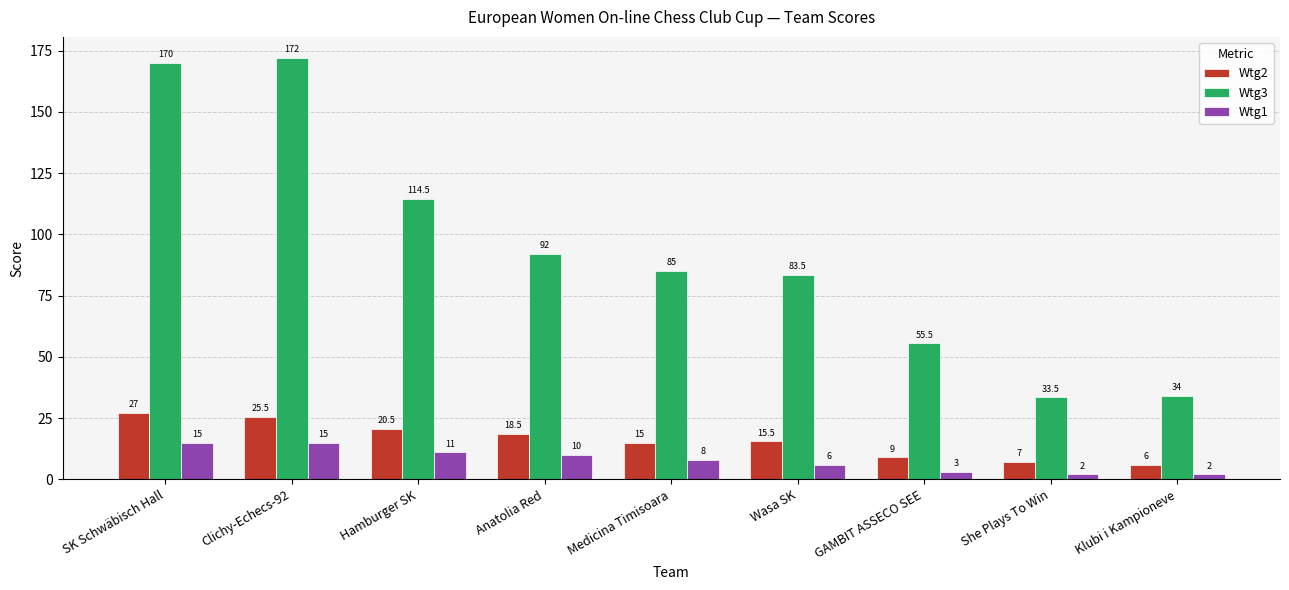

At which label does Wtg1 first exceed 8?

SK Schwäbisch Hall